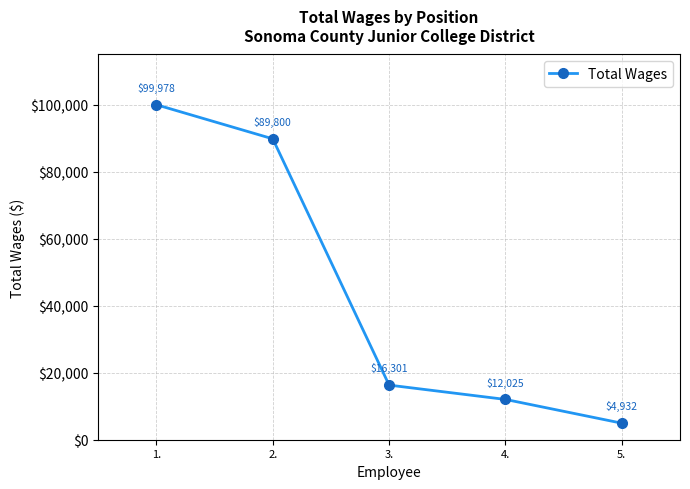

Reading right to left, transcribe all the data shown in this chart.

5.=4932	4.=12025	3.=16301	2.=89800	1.=99978